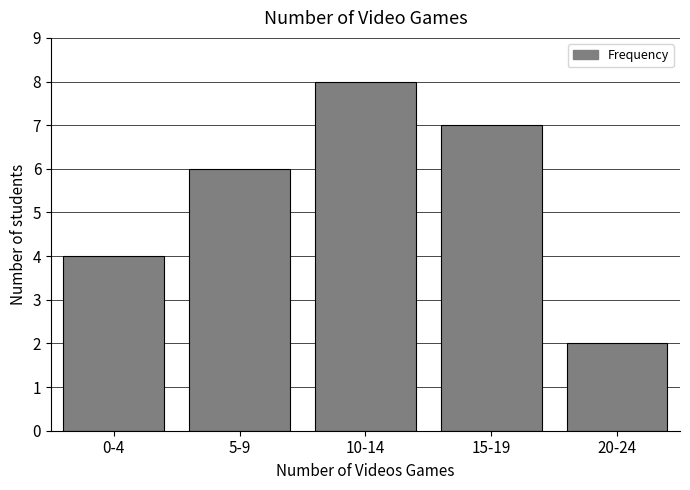

Reading left to right, list all the values displayed in this chart.

0-4=4	5-9=6	10-14=8	15-19=7	20-24=2